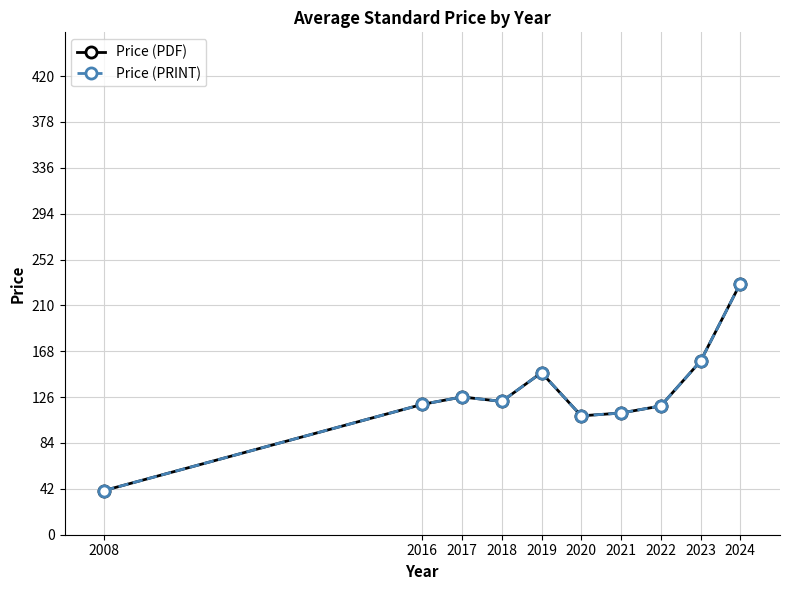

Is this an area chart (filled region under the line)?

No